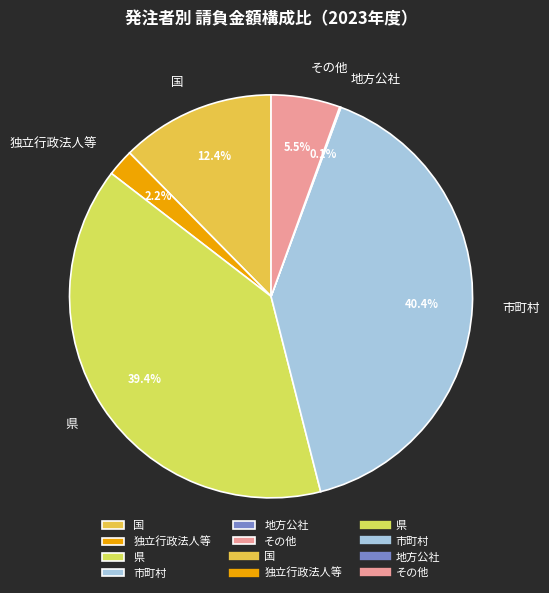

Do 県 and 市町村 together represent more than half of the pie?

Yes